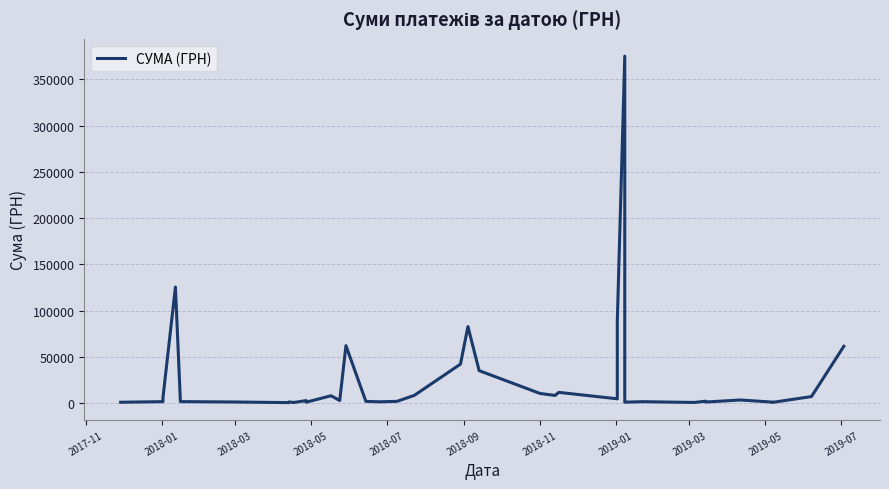

Does the chart display data point markers on the line(s)?

No